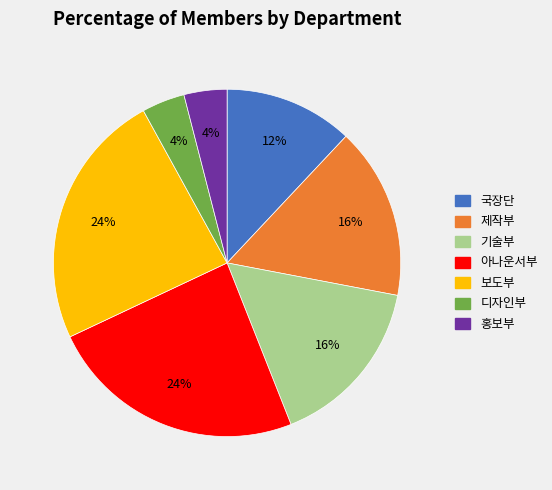

Count the number of slices in the pie.

7